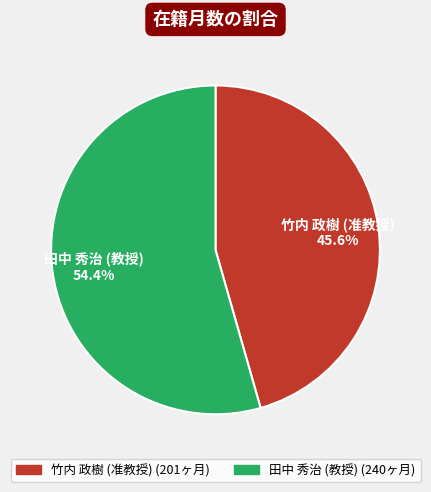

Count the number of slices in the pie.

2